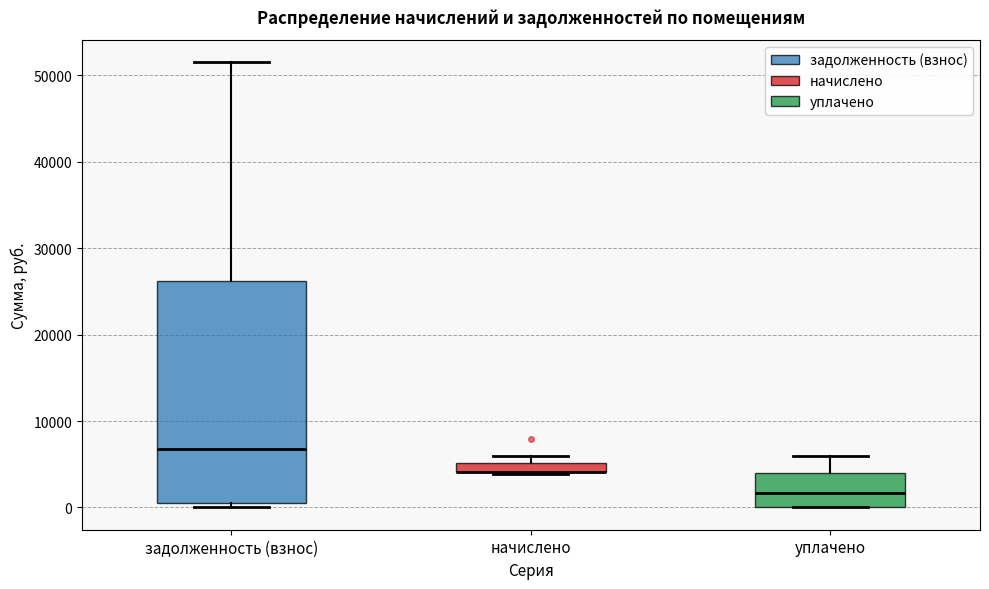

Where is the lower edge of the box for начислено on the y-axis? The values are not printed on the chart, so give them approximately, as read against the axis.

4000